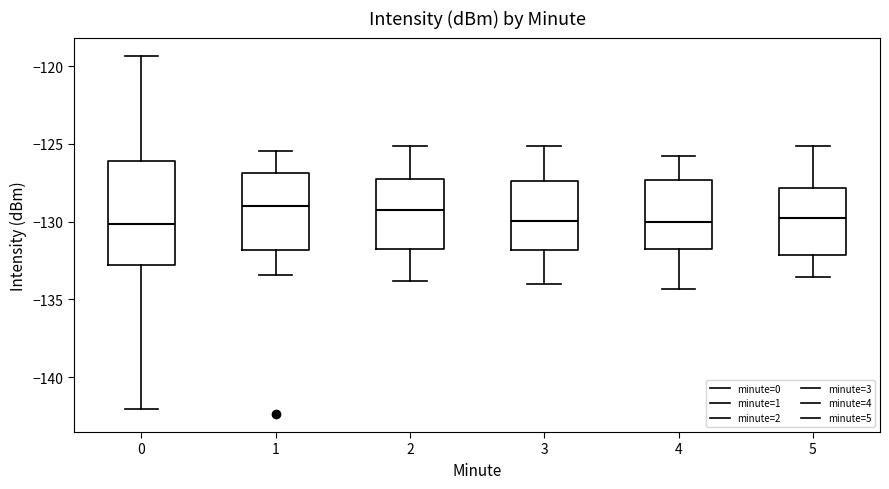

Where is the upper edge of the box at x = 3 on the y-axis? The values are not printed on the chart, so give them approximately, as read against the axis.

-127.5